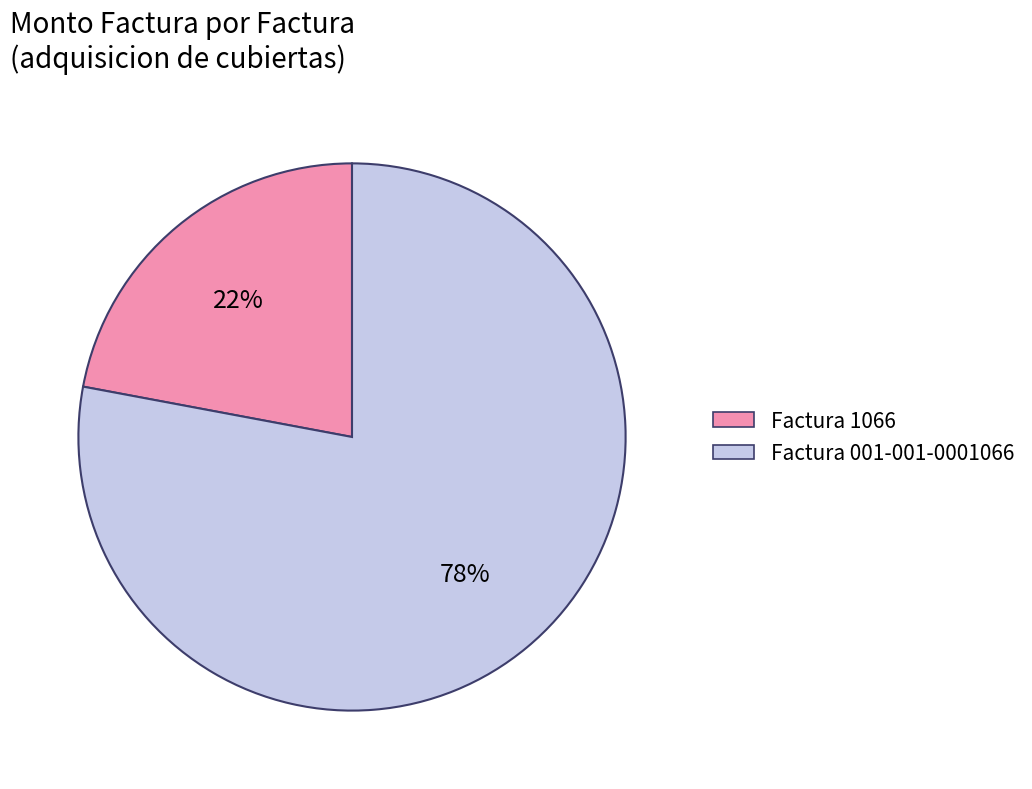

Approximately how many times larger is the value at Factura 1066 compared to Factura 001-001-0001066?

0.3